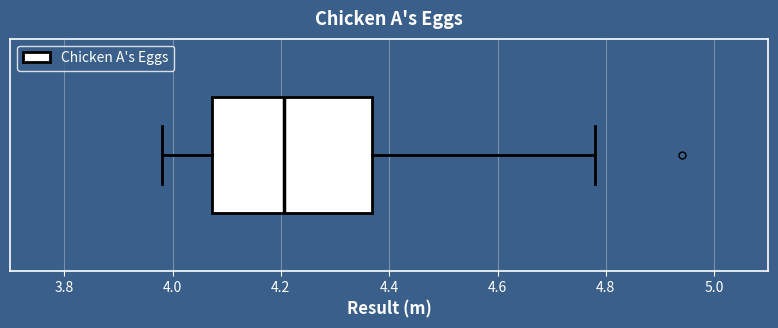

Where is the right edge of the box on the x-axis? The values are not printed on the chart, so give them approximately, as read against the axis.

4.36